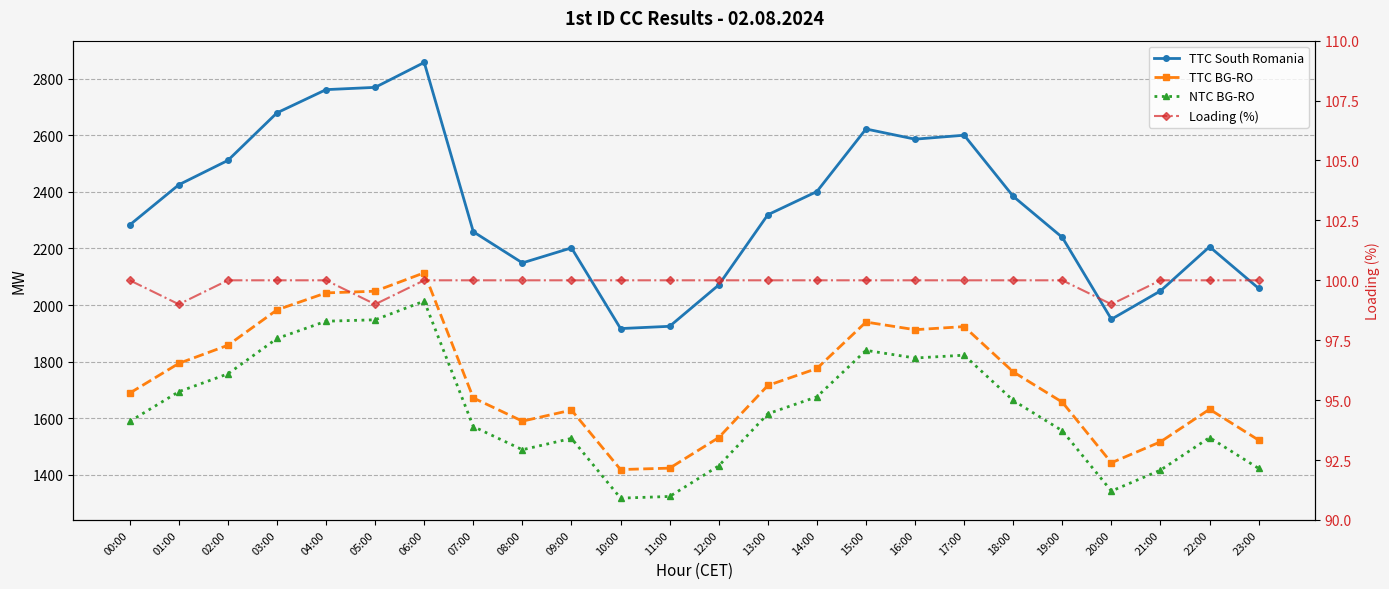

Reading left to right, what are all the values shown in this chart?

TTC South Romania: 00:00=2283	01:00=2425	02:00=2511	03:00=2679	04:00=2761	05:00=2769	06:00=2857	07:00=2259	08:00=2149	09:00=2202	10:00=1917	11:00=1925	12:00=2071	13:00=2319	14:00=2401	15:00=2622	16:00=2586	17:00=2600	18:00=2384	19:00=2239	20:00=1950	21:00=2050	22:00=2206	23:00=2059
TTC BG-RO: 00:00=1689	01:00=1794	02:00=1858	03:00=1983	04:00=2043	05:00=2049	06:00=2114	07:00=1672	08:00=1590	09:00=1629	10:00=1419	11:00=1424	12:00=1532	13:00=1716	14:00=1776	15:00=1940	16:00=1913	17:00=1924	18:00=1764	19:00=1657	20:00=1443	21:00=1517	22:00=1632	23:00=1523
NTC BG-RO: 00:00=1589	01:00=1694	02:00=1757	03:00=1882	04:00=1943	05:00=1948	06:00=2014	07:00=1571	08:00=1489	09:00=1529	10:00=1318	11:00=1324	12:00=1432	13:00=1616	14:00=1676	15:00=1840	16:00=1813	17:00=1823	18:00=1663	19:00=1556	20:00=1343	21:00=1417	22:00=1532	23:00=1423
Loading (%): 00:00=100	01:00=99	02:00=100	03:00=100	04:00=100	05:00=99	06:00=100	07:00=100	08:00=100	09:00=100	10:00=100	11:00=100	12:00=100	13:00=100	14:00=100	15:00=100	16:00=100	17:00=100	18:00=100	19:00=100	20:00=99	21:00=100	22:00=100	23:00=100